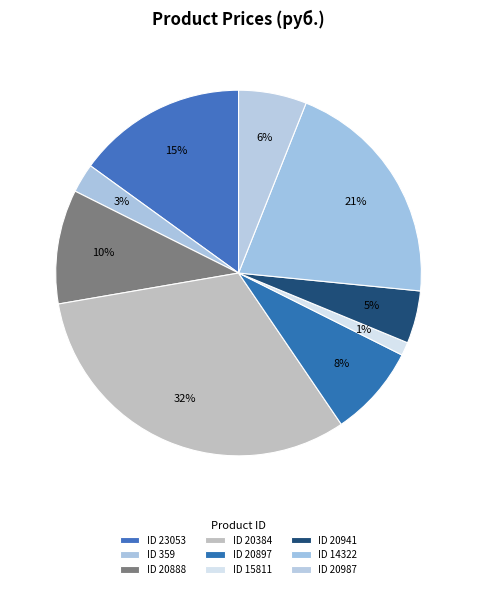

To the nearest percent, what is the difference between the largest and smallest slice percentages?

31%